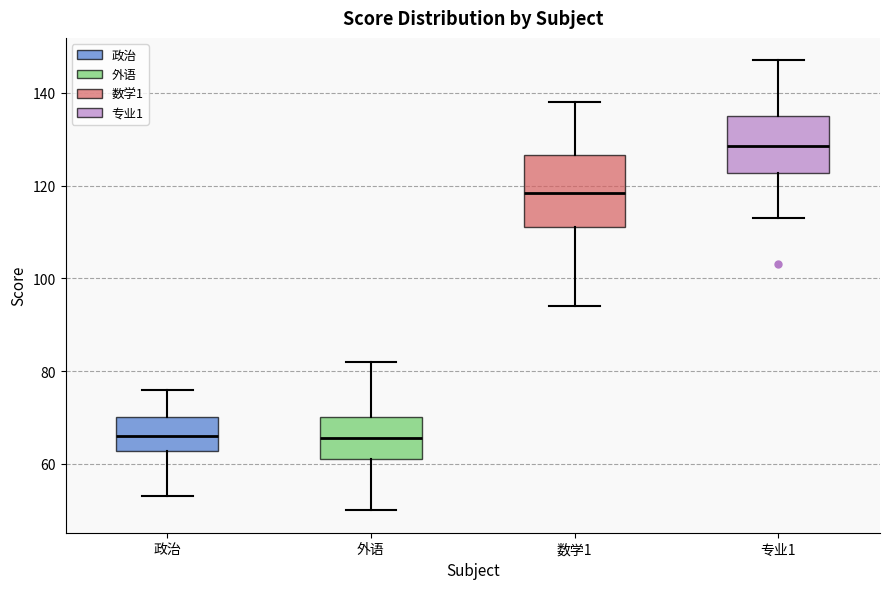

Reading left to right, transcribe this box plot: for each box, give where its median line is, the range the box spans, and where its two whiskers end, as read against the y-axis. The values are not printed on the chart, so give them approximately, as read against the axis.

政治: median 66, box 62 to 70, whiskers 54 to 76
外语: median 66, box 62 to 70, whiskers 50 to 82
数学1: median 118, box 112 to 126, whiskers 94 to 138
专业1: median 128, box 122 to 136, whiskers 114 to 148